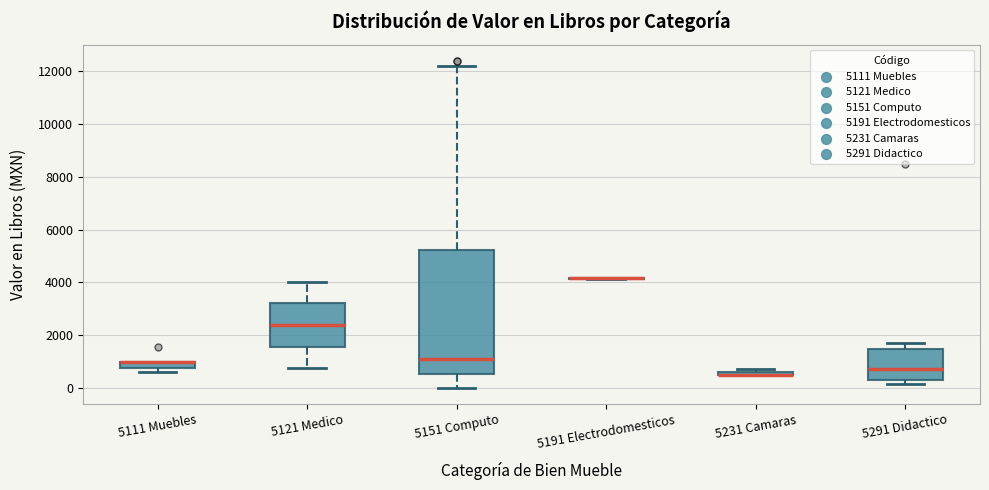

Comparing the boxes themselves (not the whiskers), which one is the tallest?

5151 Computo